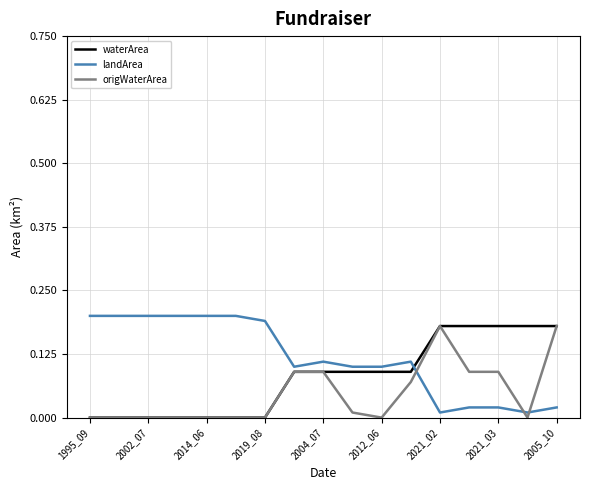

Which series has the largest total across all categories?

landArea